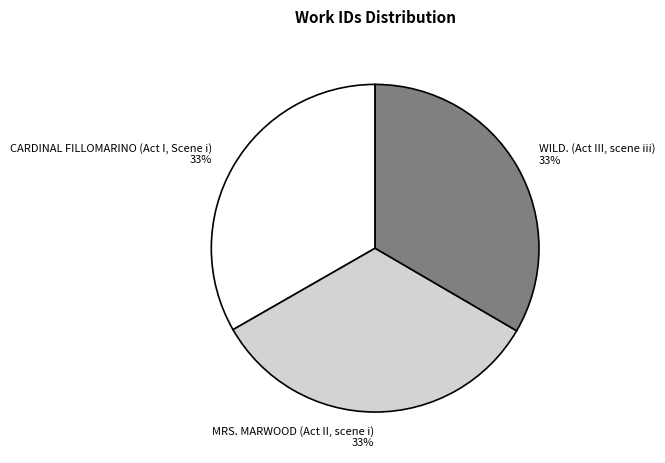

What percentage is the CARDINAL FILLOMARINO (Act I, Scene i) slice, to the nearest percent?

33%